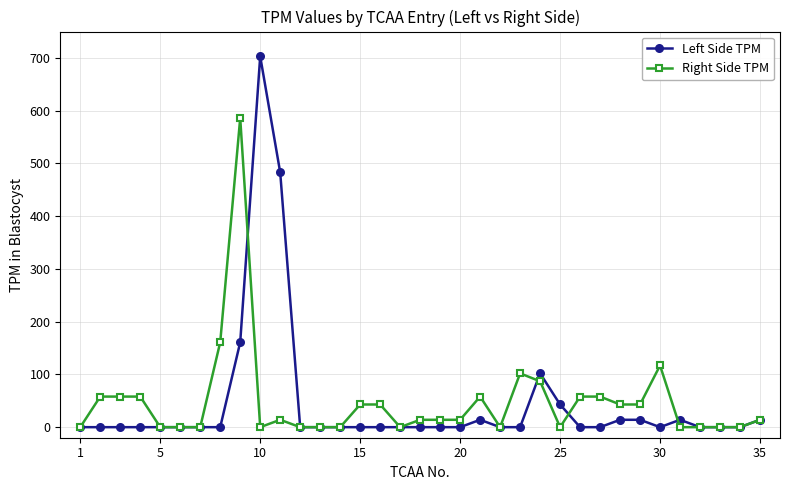

Which series has the widest spread of values?

Left Side TPM